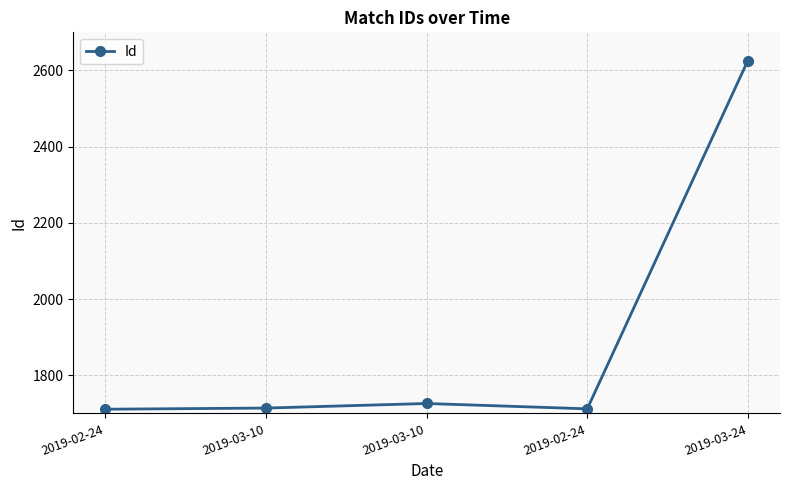

Is it true that the value at 2019-02-24 is 1711?

True